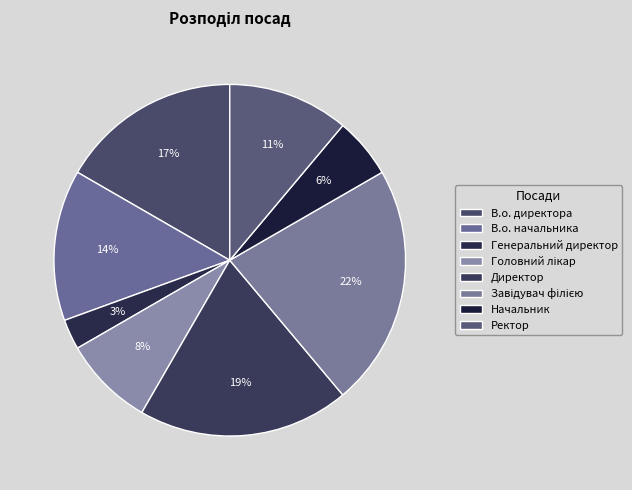

Combined, do Генеральний директор and В.о. директора account for over 50%?

No